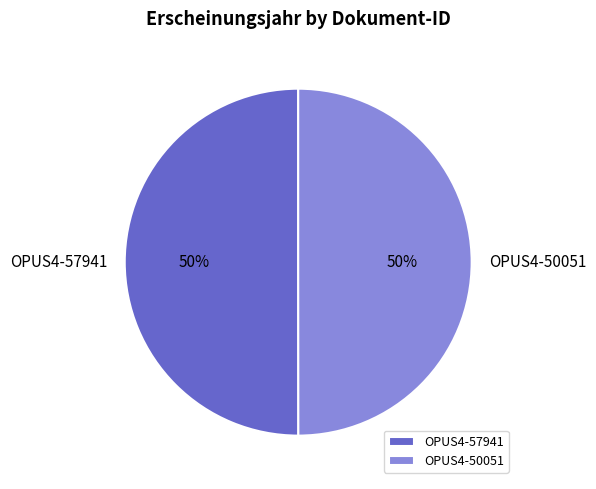

To the nearest percent, what percentage of the pie is OPUS4-57941?

50%